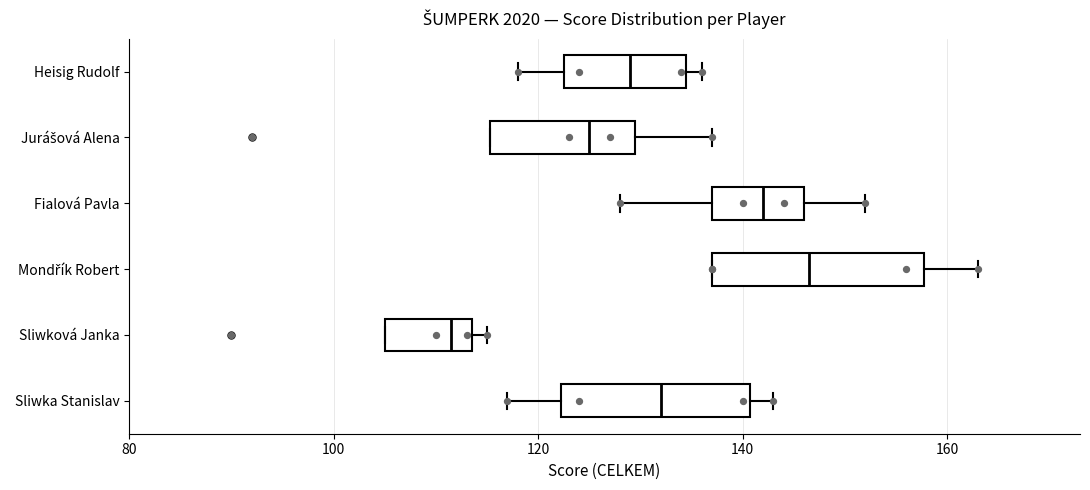

Reading bottom to top, transcribe this box plot: for each box, give where its median line is, the range the box spans, and where its two whiskers end, as read against the x-axis. The values are not printed on the chart, so give them approximately, as read against the axis.

Sliwka Stanislav: median 132, box 122 to 140, whiskers 118 to 144
Sliwková Janka: median 112, box 106 to 114, whiskers 106 to 116
Mondřík Robert: median 146, box 138 to 158, whiskers 138 to 164
Fialová Pavla: median 142, box 138 to 146, whiskers 128 to 152
Jurášová Alena: median 126, box 116 to 130, whiskers 116 to 138
Heisig Rudolf: median 130, box 122 to 134, whiskers 118 to 136